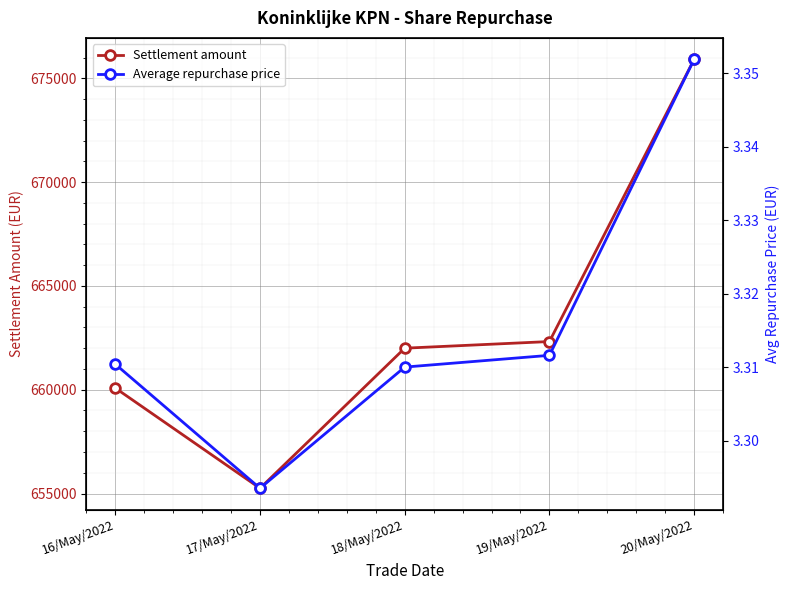

At which category is the sum across all series the highest?

20/May/2022